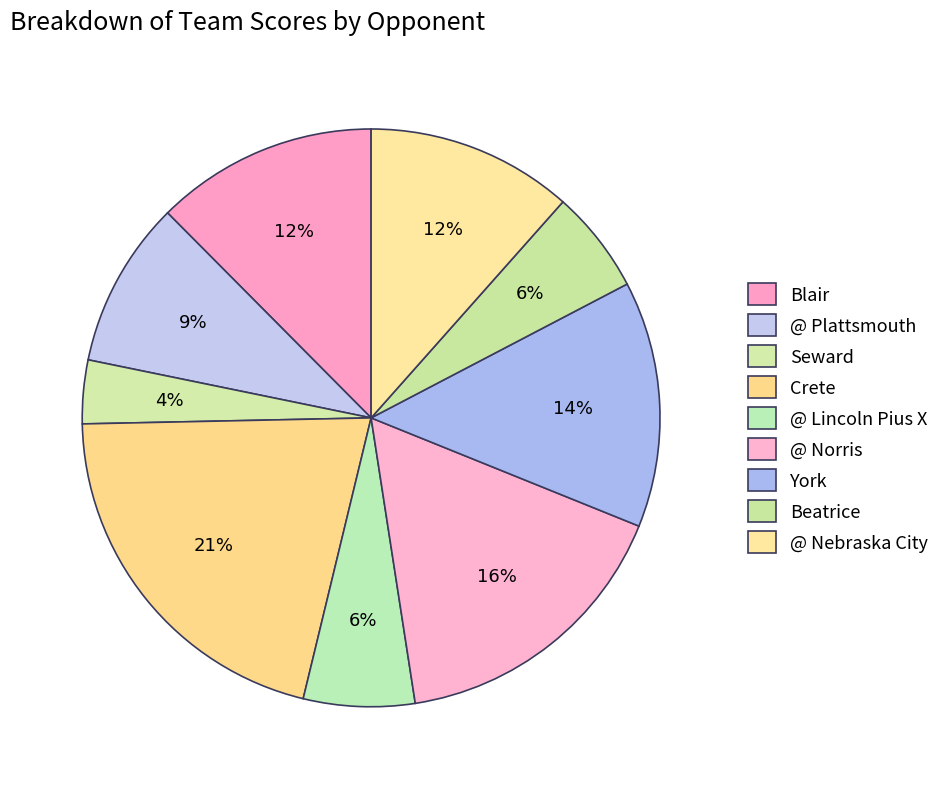

Which slice is the largest?

Crete